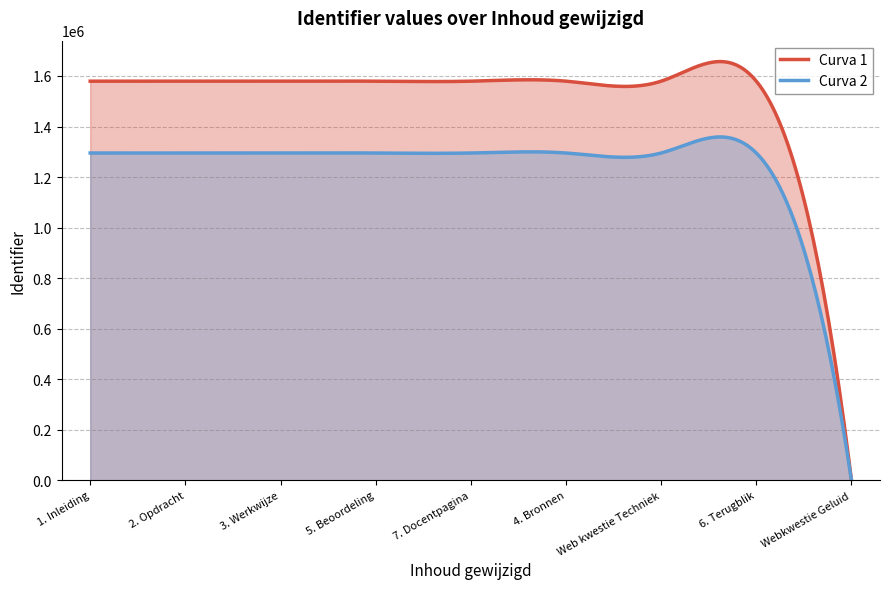

True or false: the data has more than 1 interior local peaks.

False